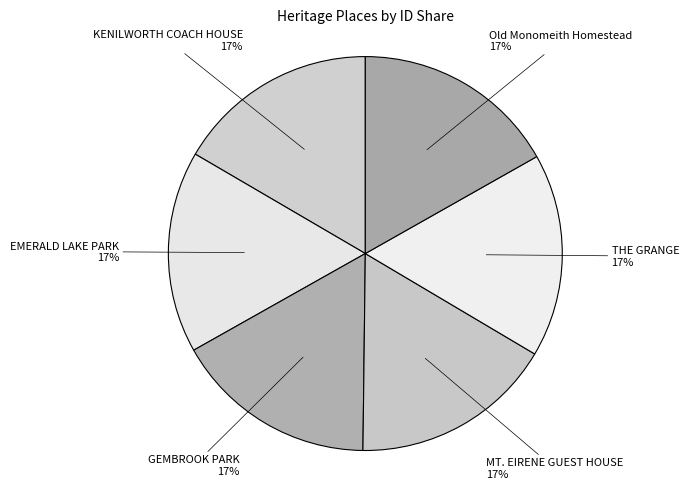

The Old Monomeith Homestead slice represents 17% of the pie. True or false?

True